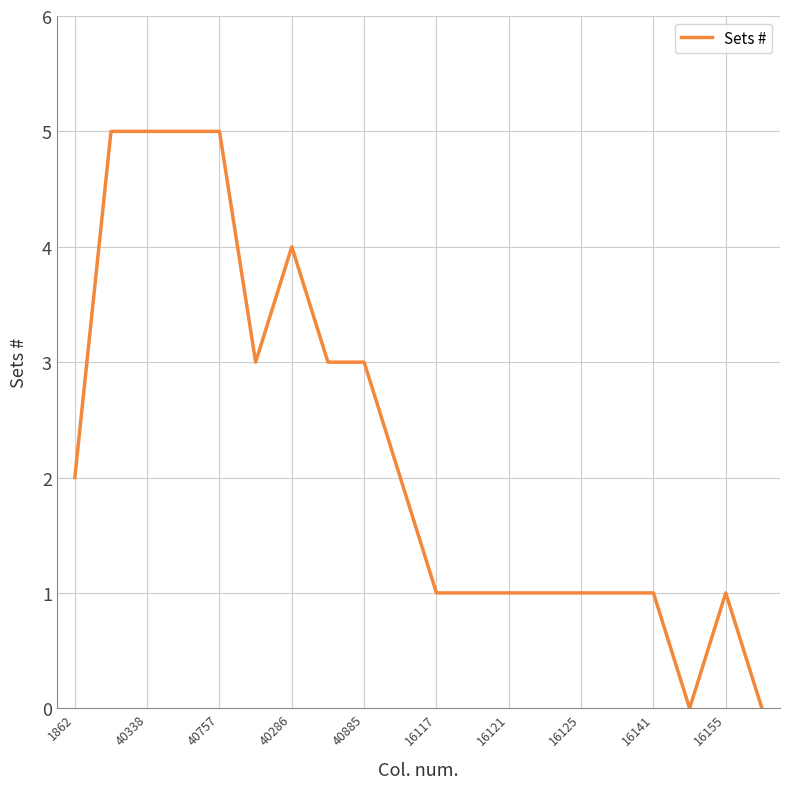

What is the maximum value shown in the chart?

5